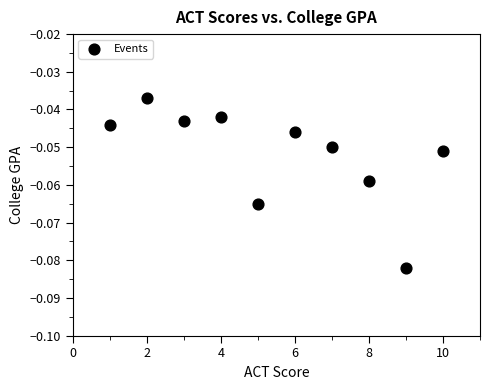

What is the average X value?

5.5